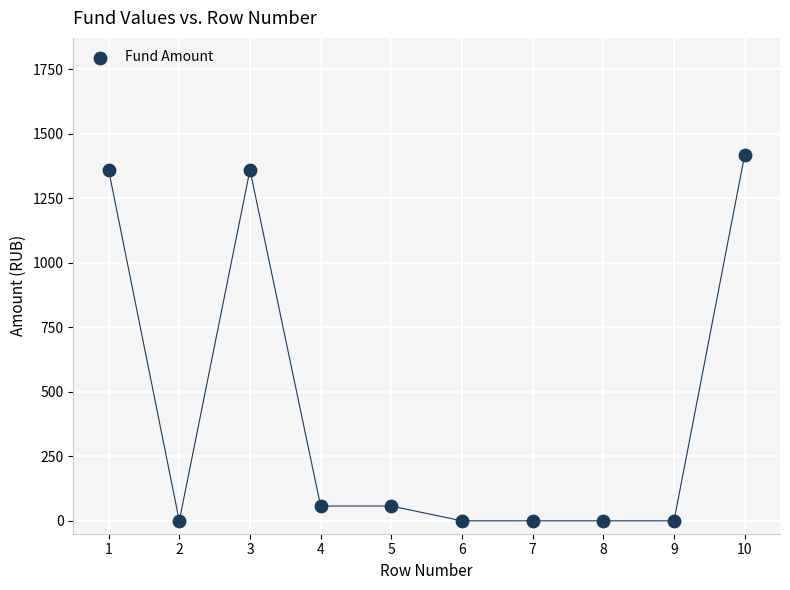

What is the range of Y values (max minus min)?

1418.0